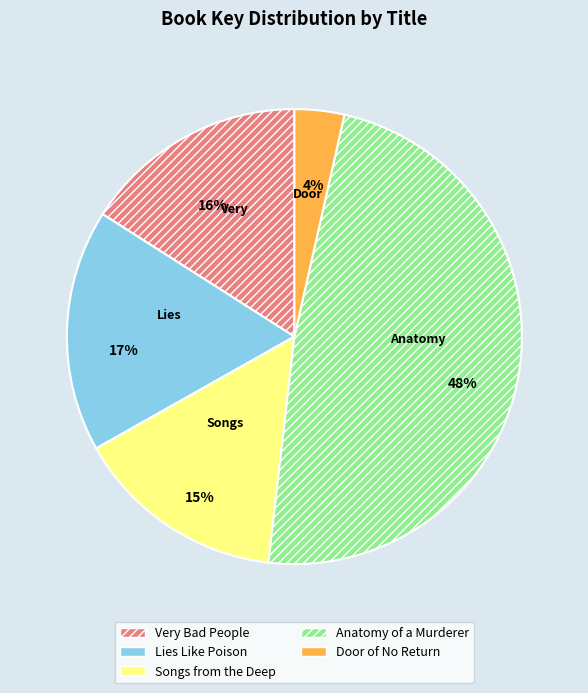

To the nearest percent, what is the difference between the Very Bad People and Door of No Return slice percentages?

12%